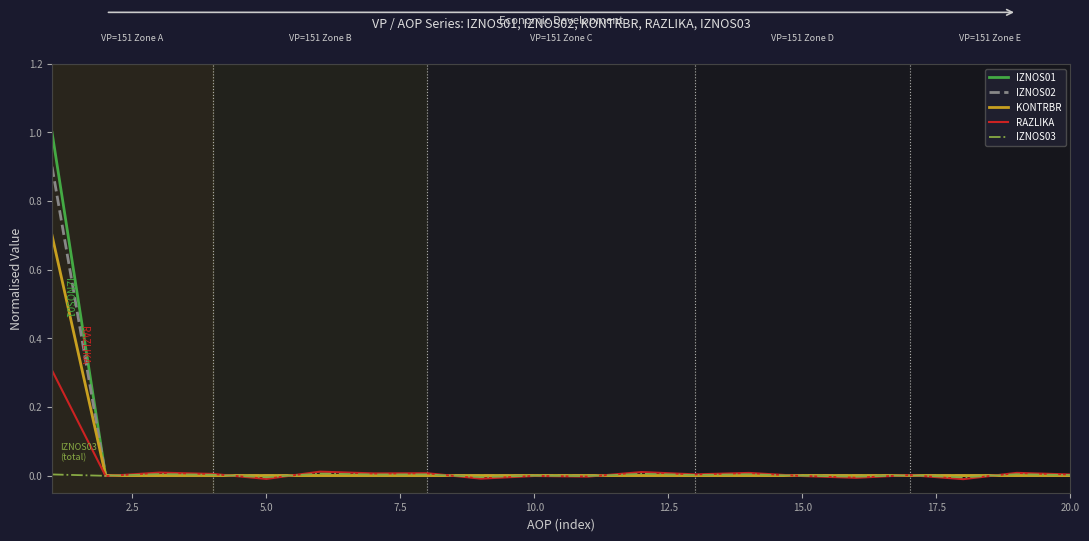

Which series has the largest range (max minus min)?

IZNOS01